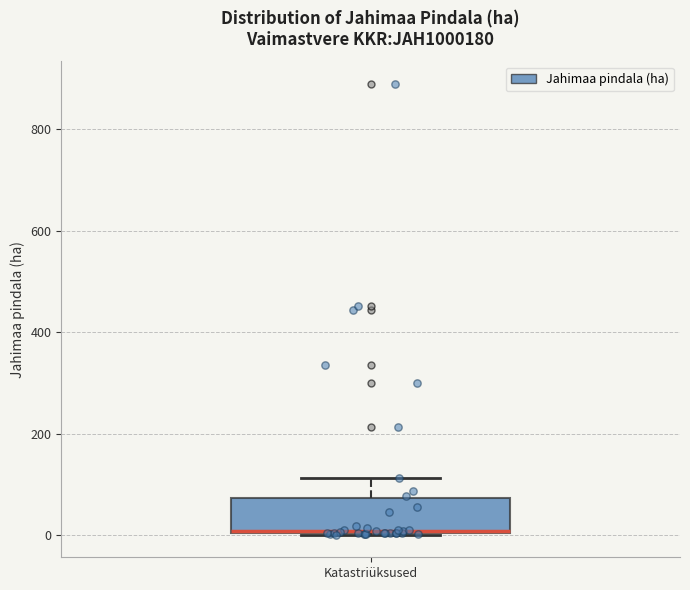

Transcribe this box plot: give where the median line is, the range the box spans, and where the two whiskers end, as read against the y-axis. The values are not printed on the chart, so give them approximately, as read against the axis.

median 0, box 0 to 80, whiskers 0 to 120